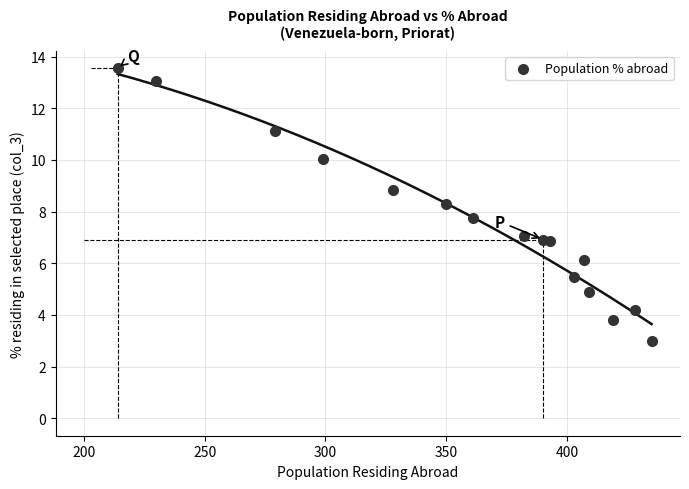

What is the range of X values (max minus min)?

221.0